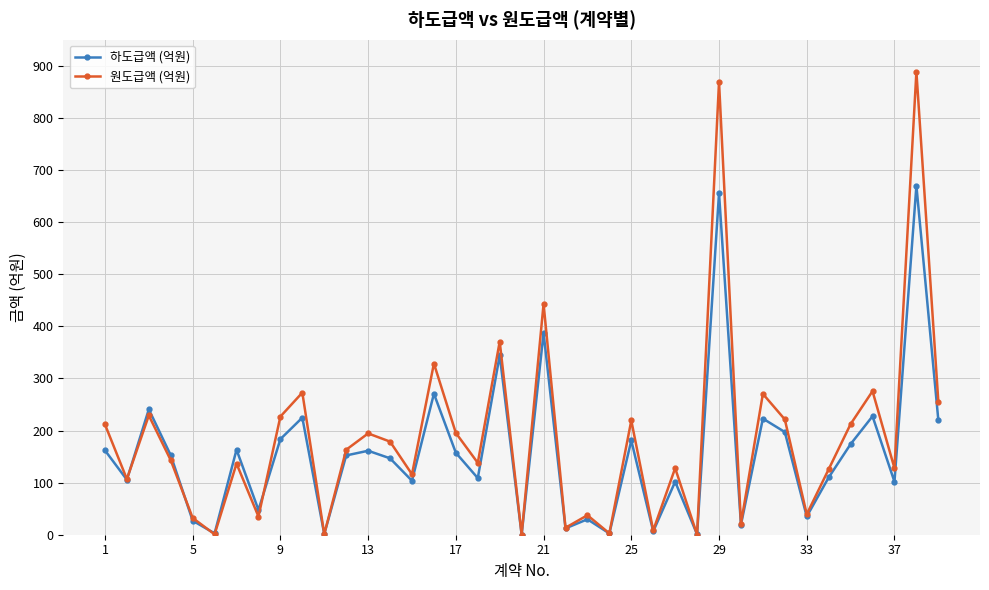

List the series in order of their peak value, highest first.

원도급액 (억원), 하도급액 (억원)